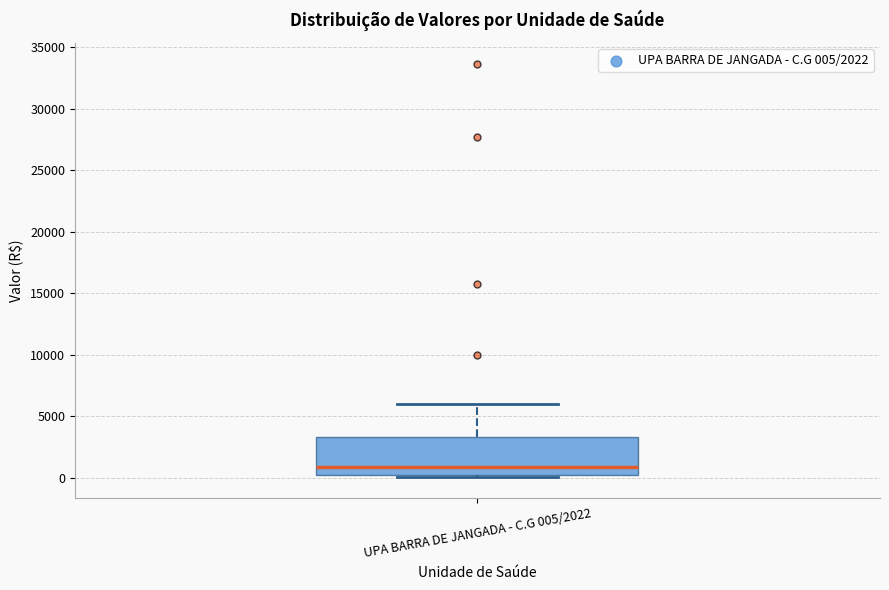

Transcribe this box plot: give where the median line is, the range the box spans, and where the two whiskers end, as read against the y-axis. The values are not printed on the chart, so give them approximately, as read against the axis.

median 1000, box 0 to 3500, whiskers 0 (just below the box's lower edge) to 6000